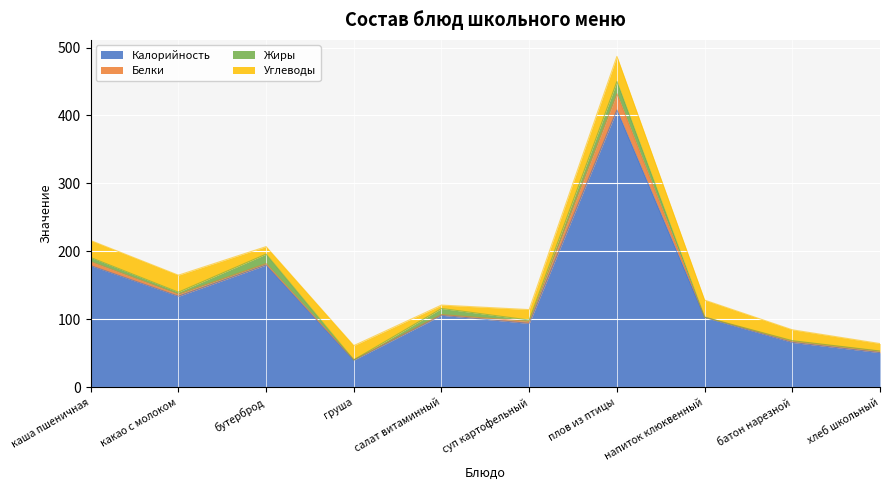

Between салат витаминный and батон нарезной, which series saw the biggest shift?

Калорийность